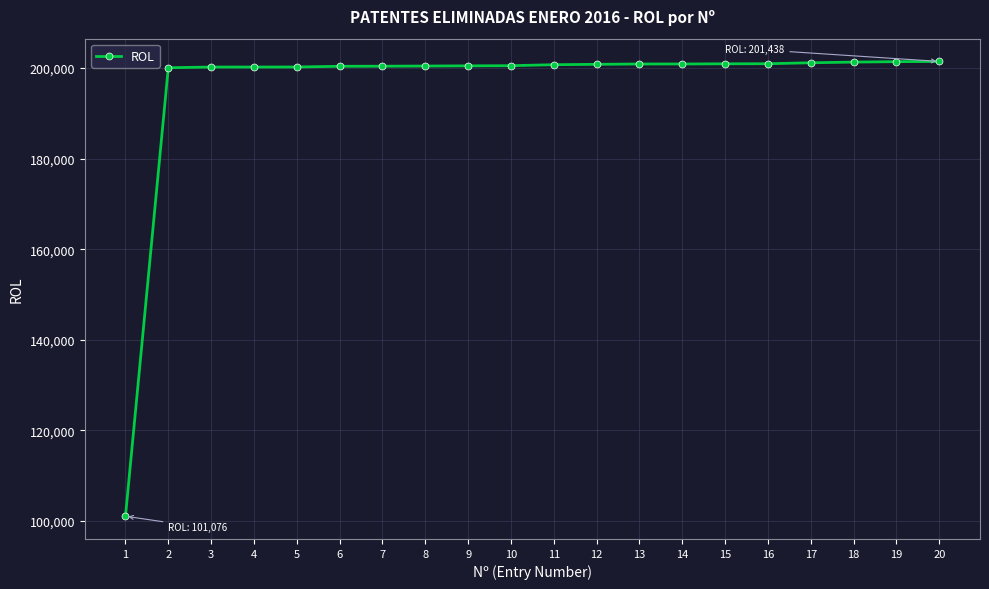

What is the approximate value at 2?

200048